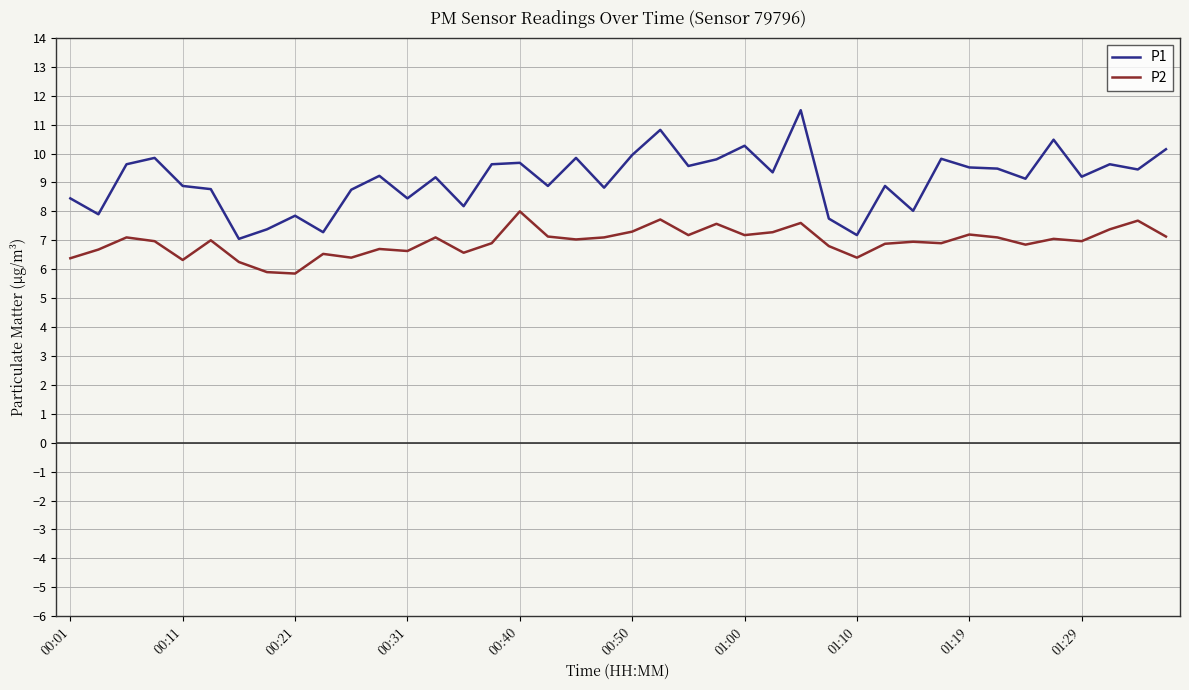

Which series has the largest range (max minus min)?

P1